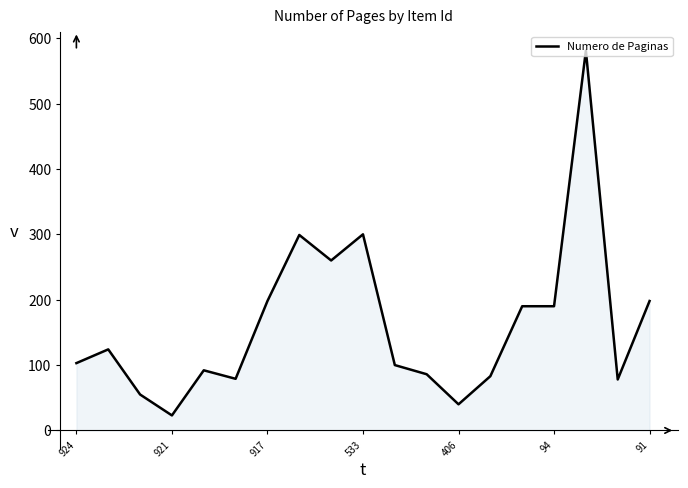

What is the smallest value displayed?

23